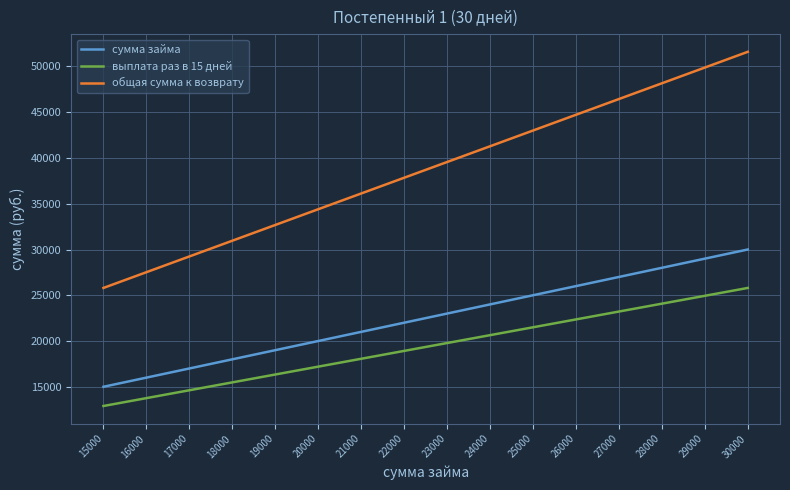

At 23000, list the series in order from smallest to largest.

выплата раз в 15 дней, сумма займа, общая сумма к возврату